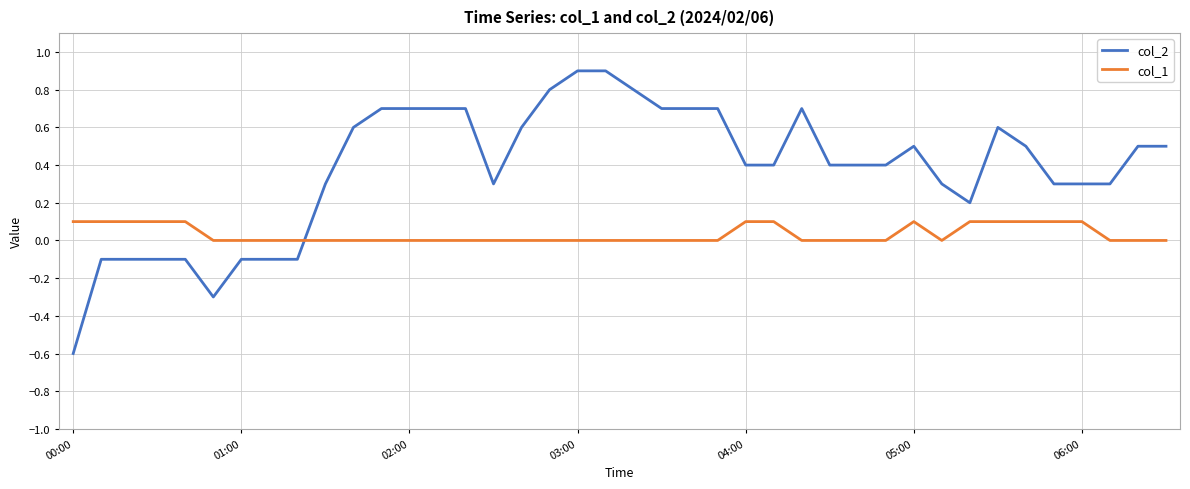

True or false: col_2 and col_1 intersect in this chart.

True